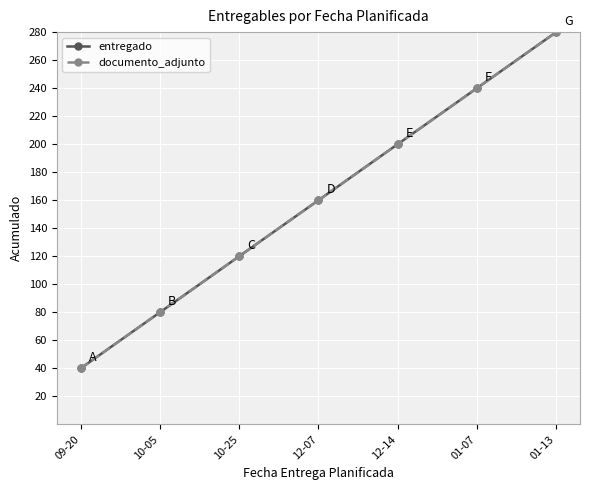

What value does the documento_adjunto series have at 01-13?

280